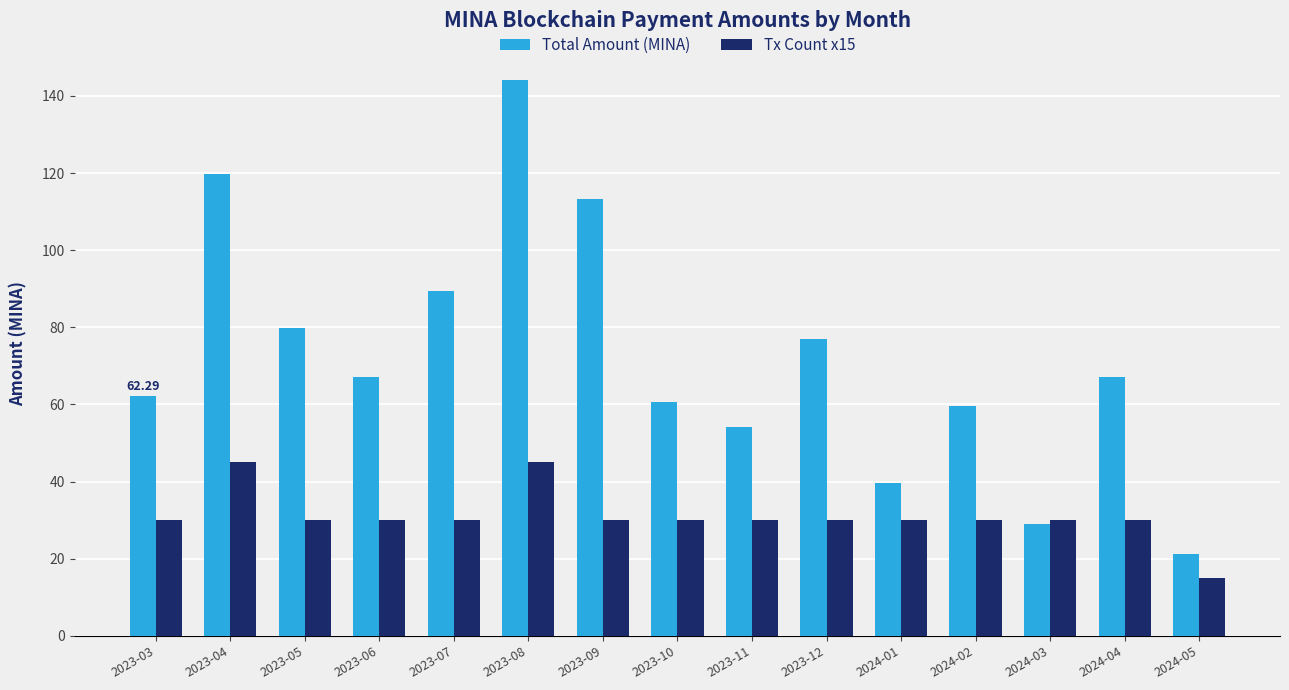

What value does the Total Amount (MINA) series have at 2024-03?

29.1